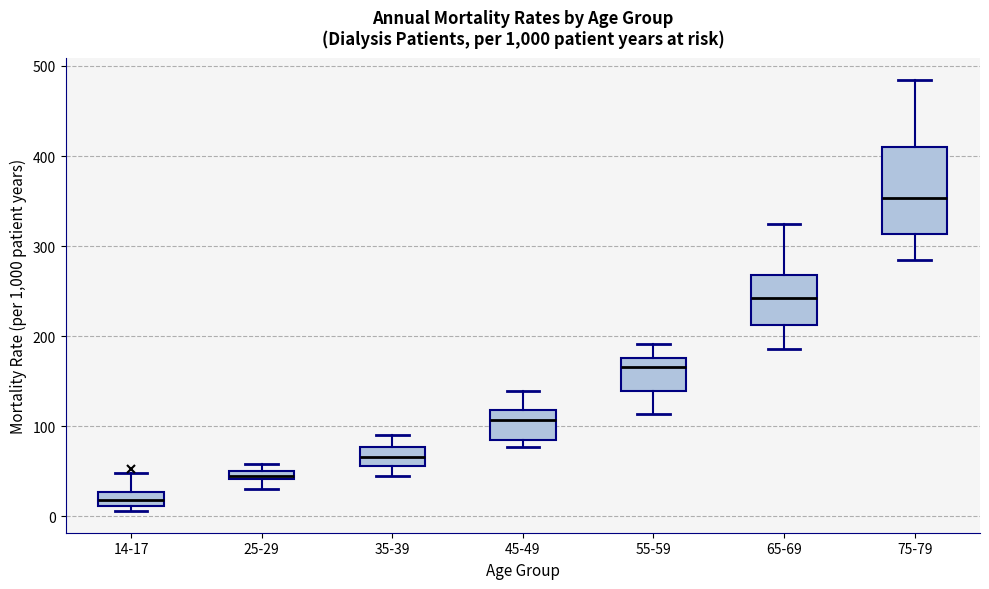

Which box has the lowest median line?

14-17